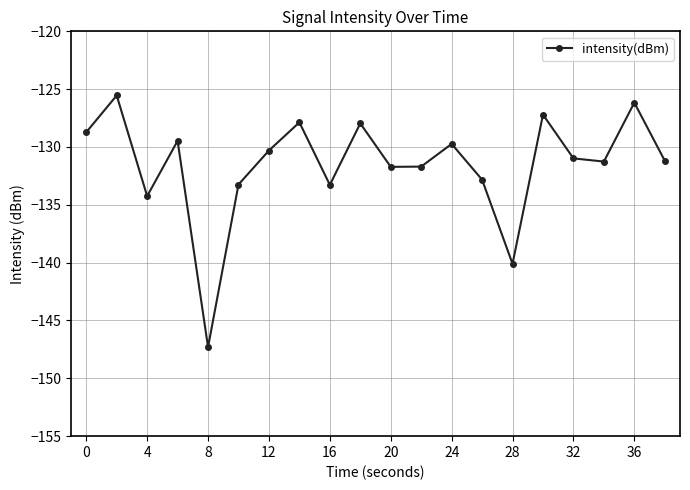

What is the maximum value shown in the chart?

-125.5